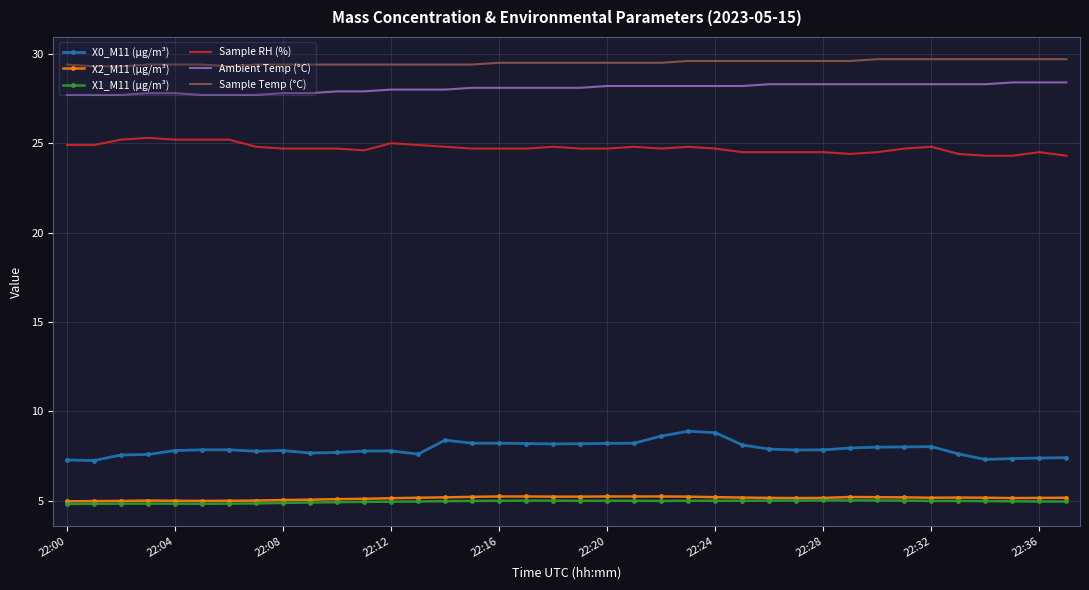

True or false: X0_M11 (μg/m³) and Ambient Temp (°C) intersect in this chart.

False